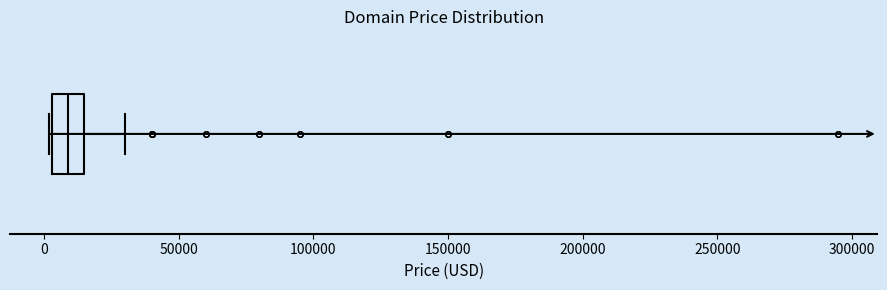

Transcribe this box plot: give where the median line is, the range the box spans, and where the two whiskers end, as read against the x-axis. The values are not printed on the chart, so give them approximately, as read against the axis.

median 10000, box 5000 to 15000, whiskers 0 to 30000